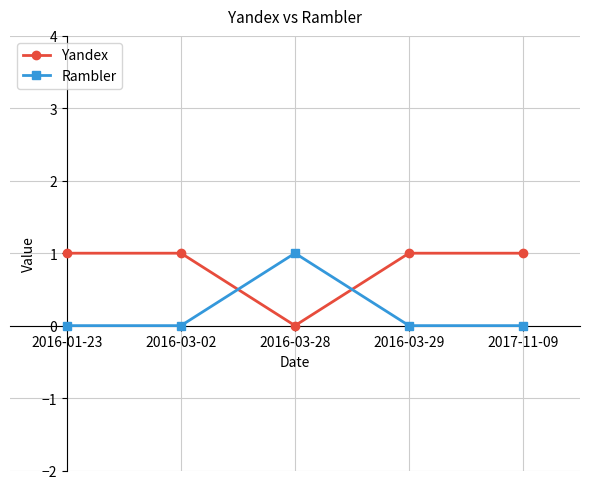

Does the chart display data point markers on the line(s)?

Yes